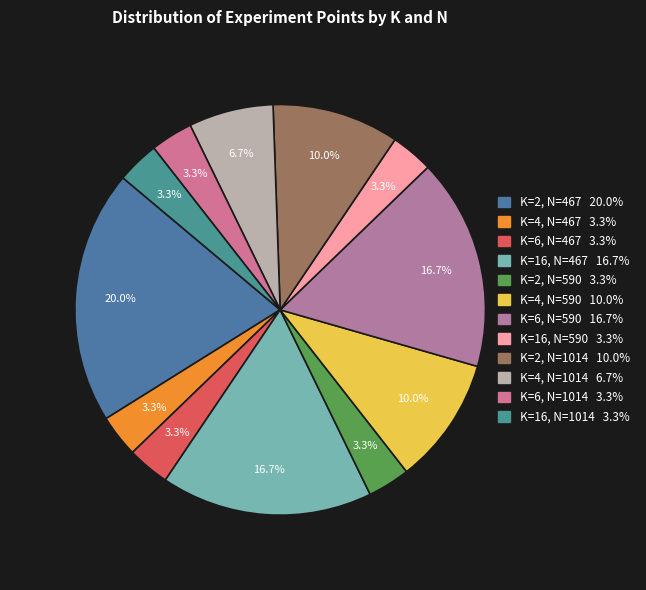

Which has a higher value, K=2, N=590 or K=2, N=467?

K=2, N=467